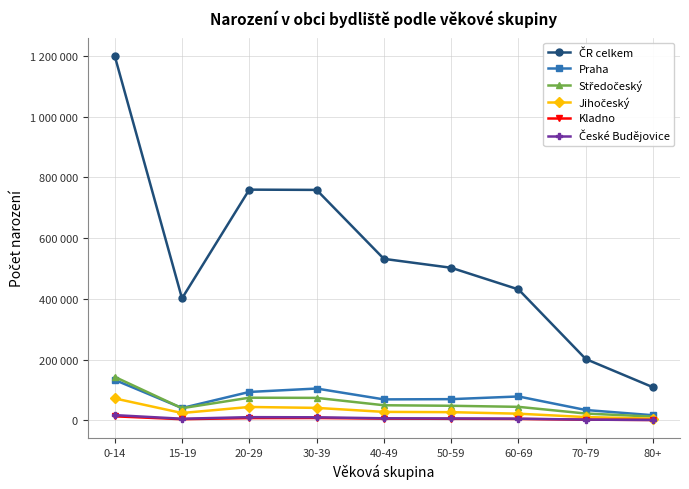

Does the chart have visible grid lines?

Yes